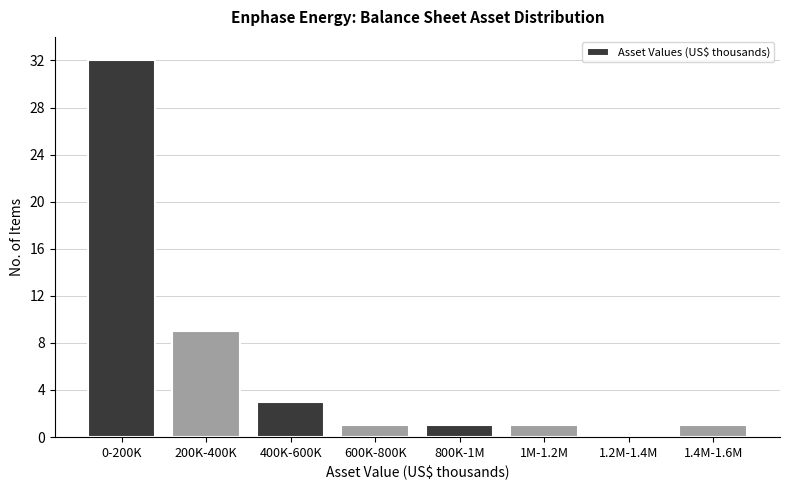

Reading left to right, transcribe all the data shown in this chart.

0-200K=32	200K-400K=9	400K-600K=3	600K-800K=1	800K-1M=1	1M-1.2M=1	1.2M-1.4M=0	1.4M-1.6M=1